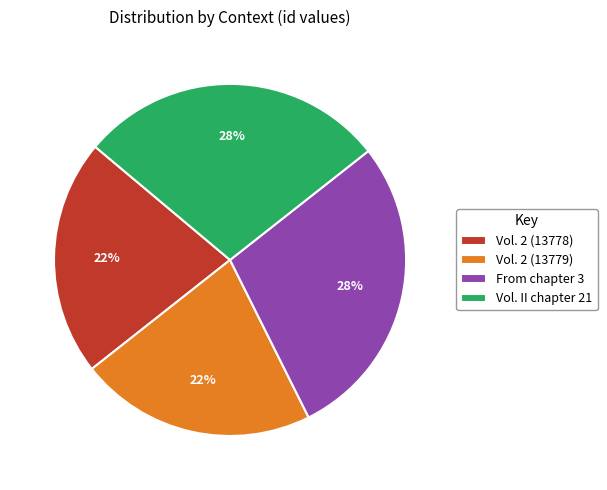

Is Vol. 2 (13778) the majority of the pie?

No